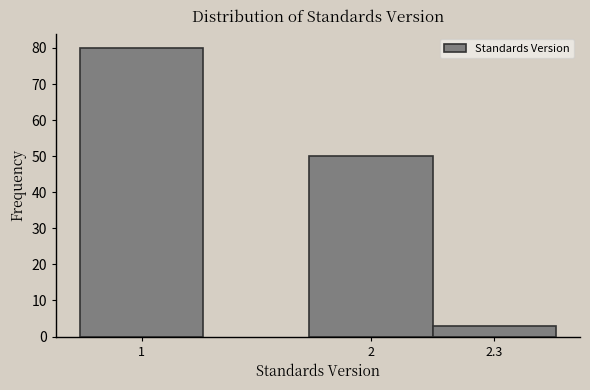

Reading left to right, list all the values displayed in this chart.

80	50	3